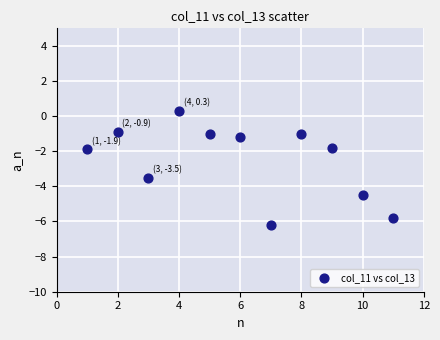

What is the average Y value?

-2.5